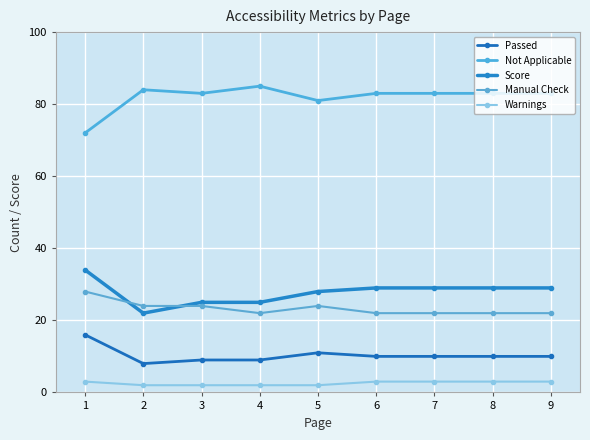

How many data points in Score are less than 29?

4